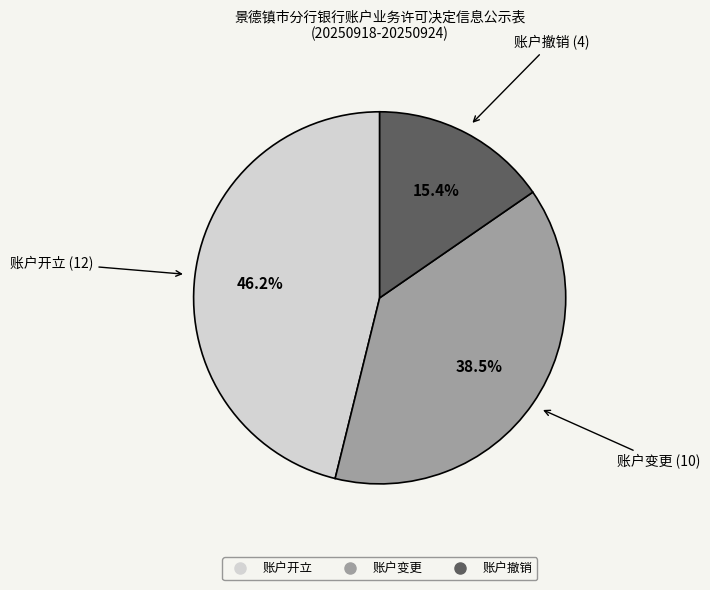

Is it true that 账户开立 is 32% of the pie?

False